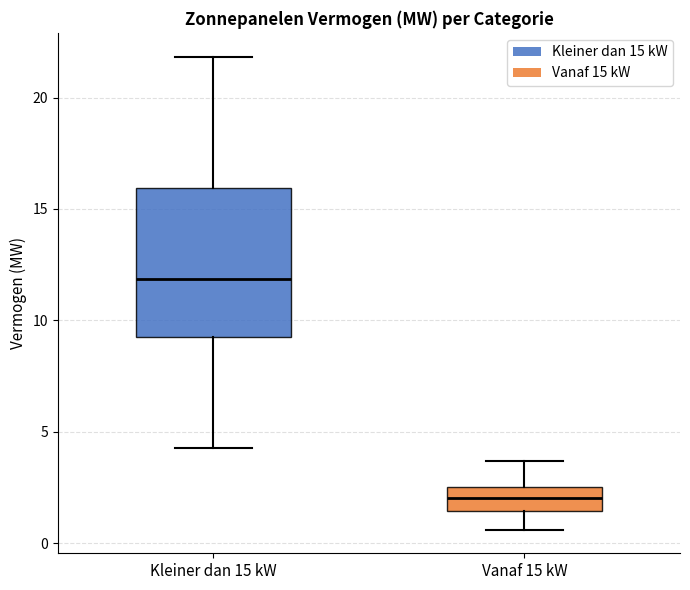

Where does the lower whisker of the box for Kleiner dan 15 kW end on the y-axis? The values are not printed on the chart, so give them approximately, as read against the axis.

4.5